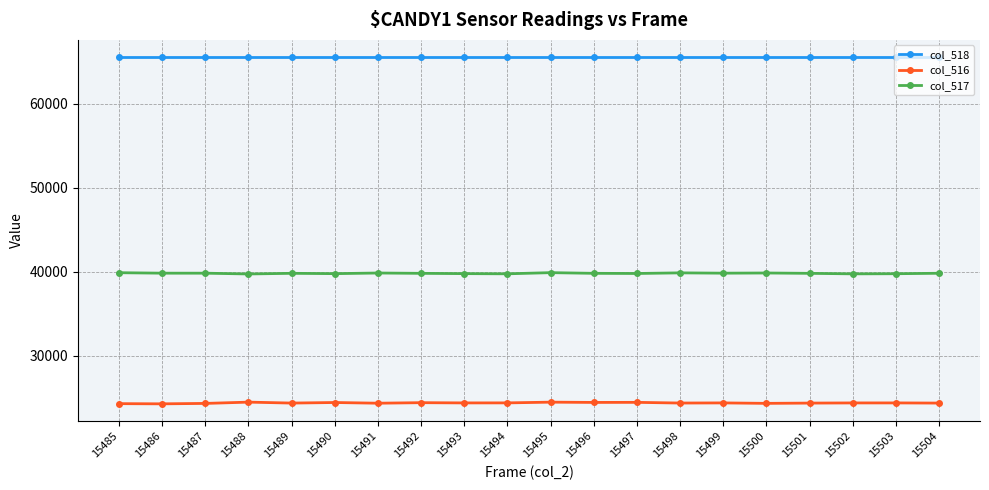

The value of col_516 at 15503 is 39110. True or false?

False